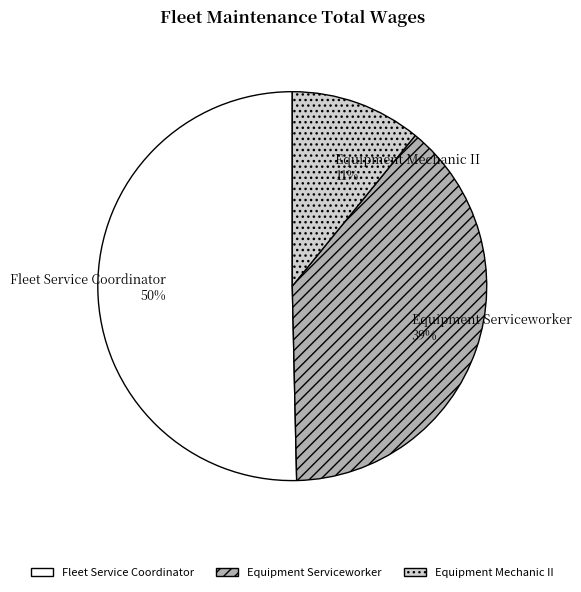

Which category has the smallest portion of the pie?

Equipment Mechanic II